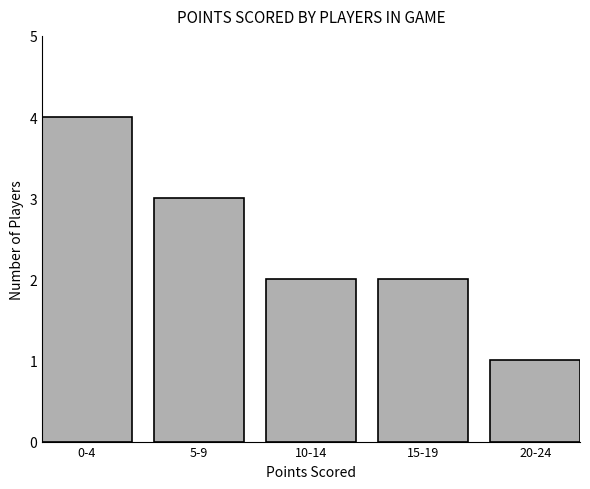

Reading right to left, what are all the values shown in this chart?

20-24=1	15-19=2	10-14=2	5-9=3	0-4=4